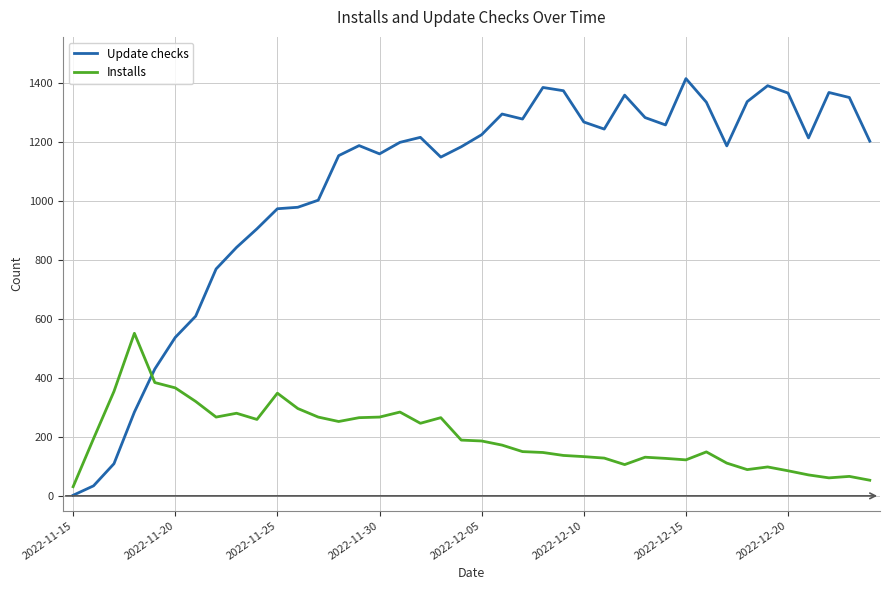

Count the number of categories in the chart.

40